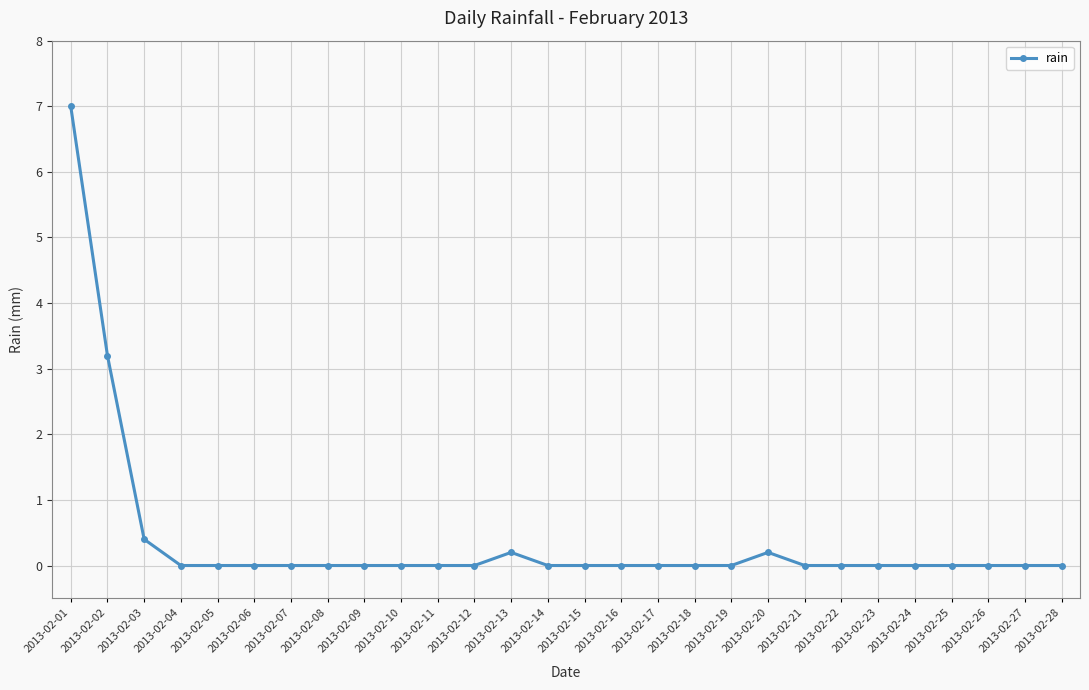

How many data points does each series have?

28